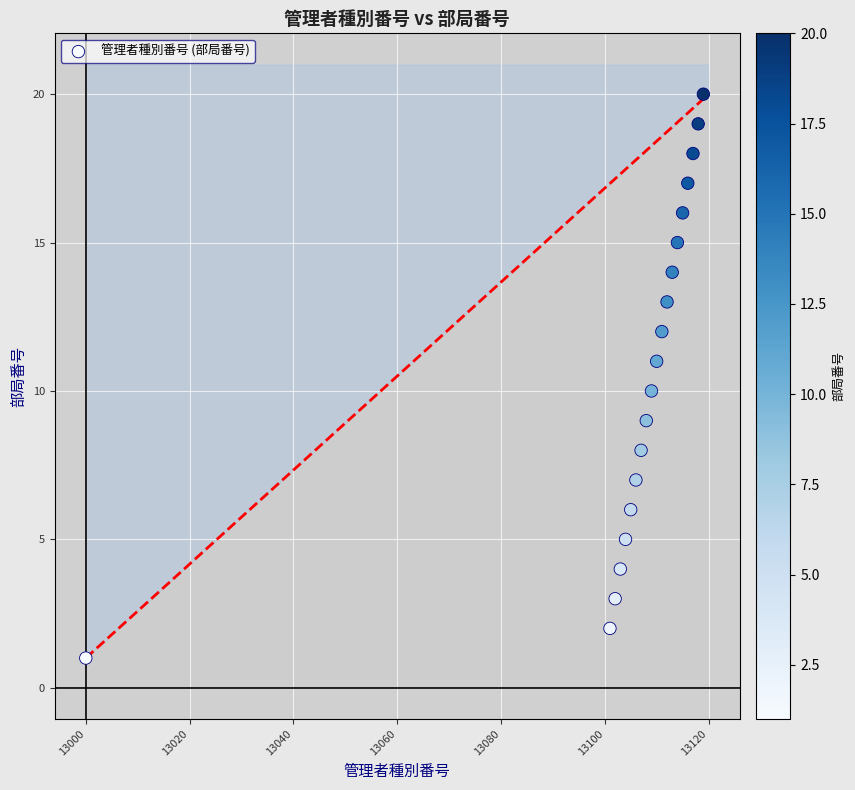

What is the range of X values (max minus min)?

119